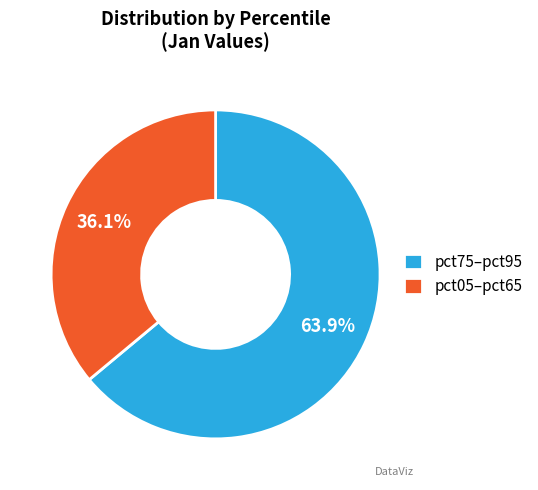

Rank the categories by value from lowest to highest.

pct05–pct65, pct75–pct95